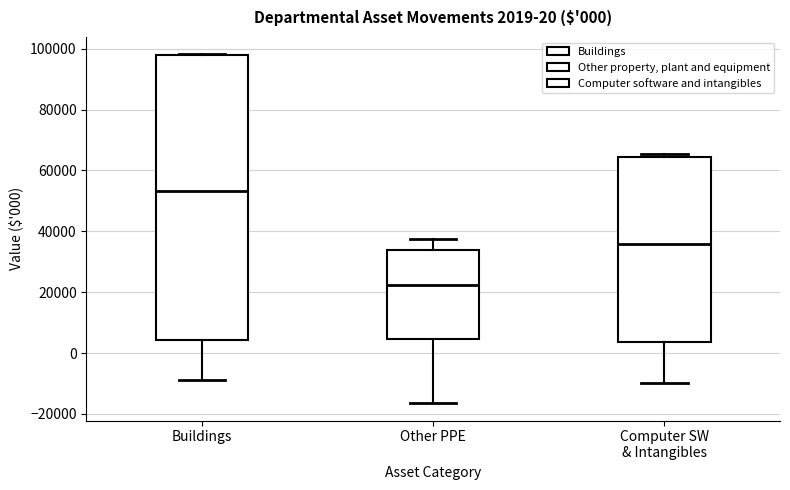

Which box has the highest median line?

Buildings